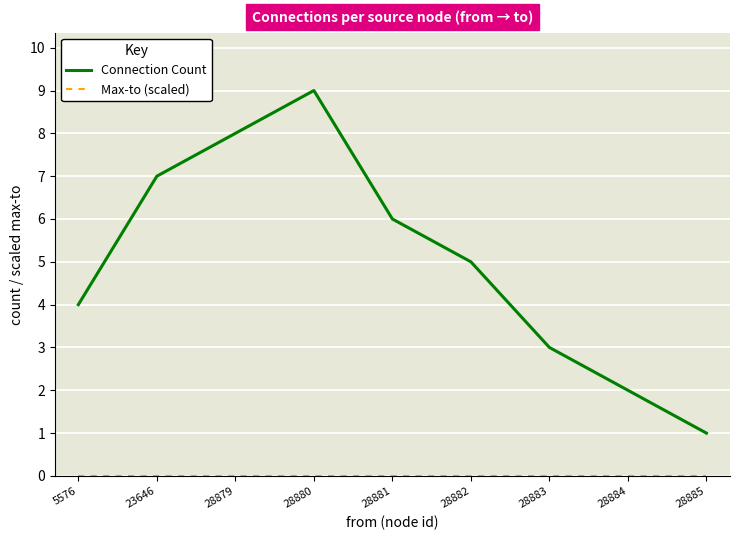

What is the spread (max minus min) of values at 28880?

9